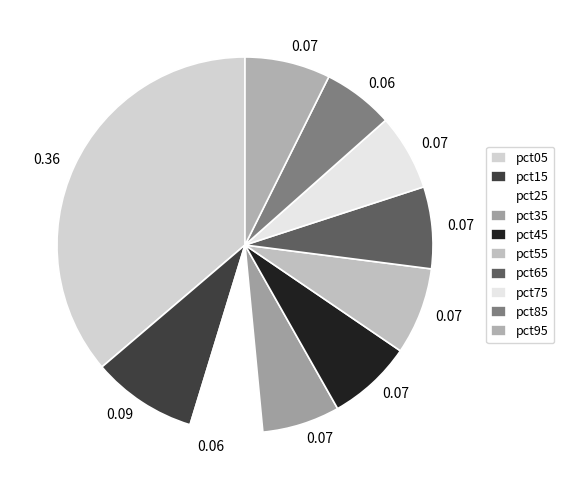

To the nearest percent, what portion does pct95 represent?

7%